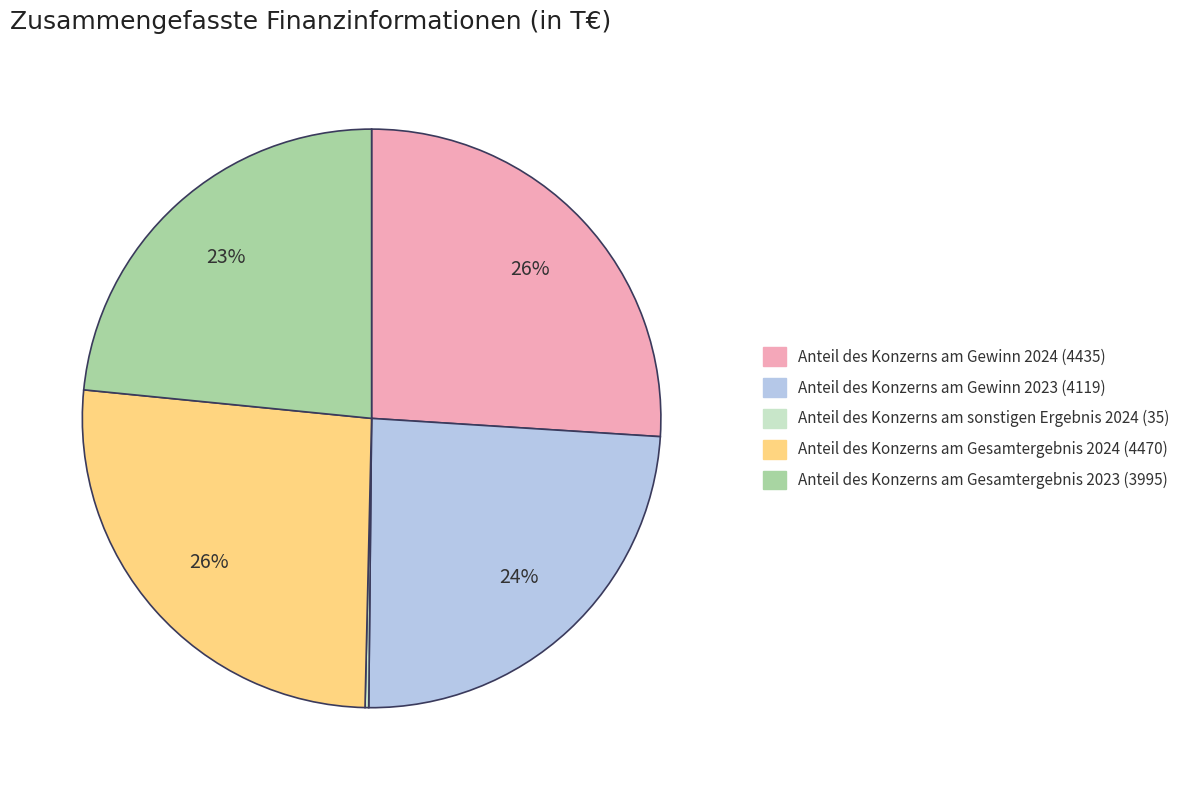

Does any single category account for the majority?

No